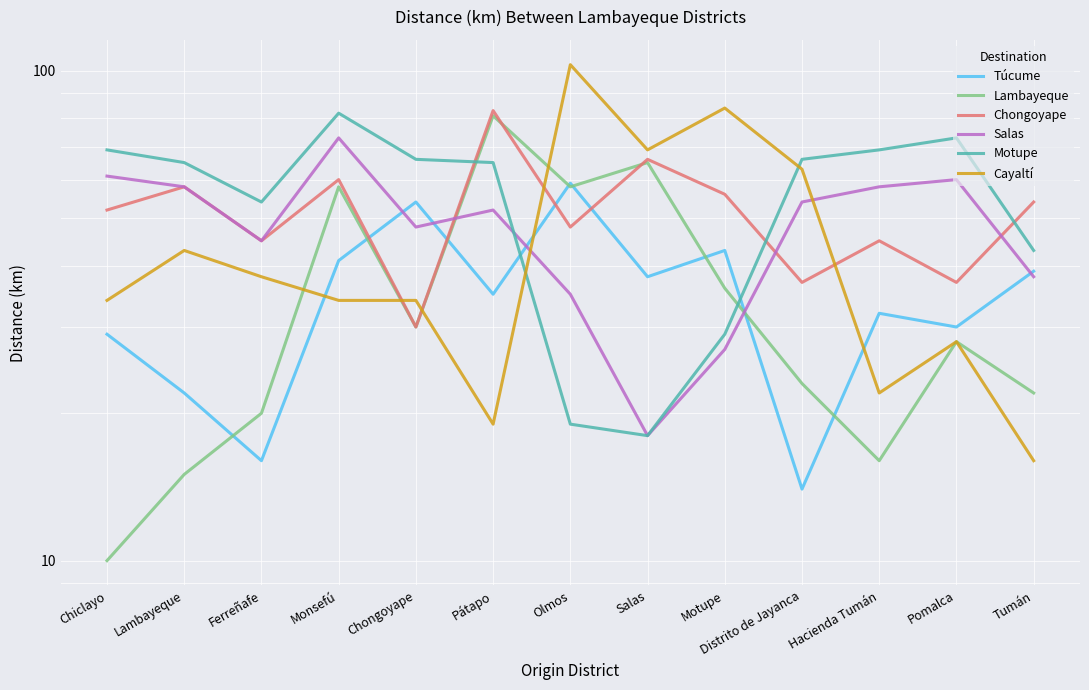

Is this an area chart (filled region under the line)?

No